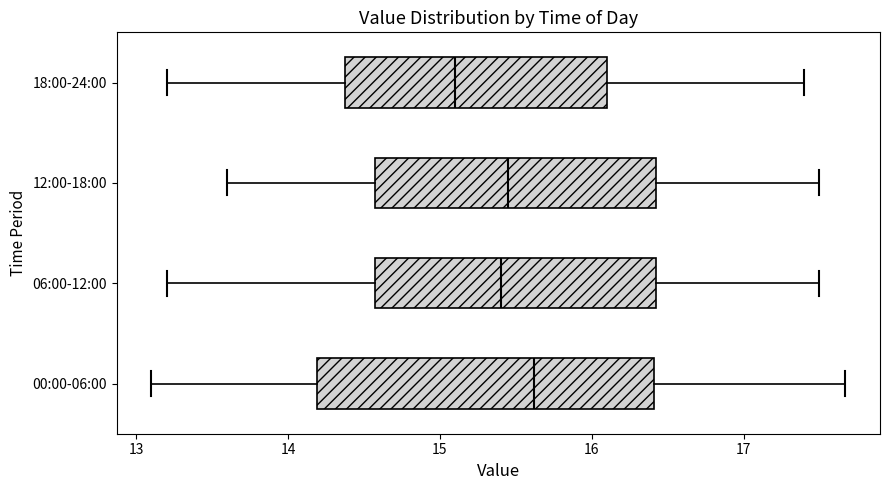

Reading bottom to top, read every box against the x-axis: the position of its median line, the range the box covers, and the ends of its whiskers. The values are not printed on the chart, so give them approximately, as read against the axis.

00:00-06:00: median 15.6, box 14.2 to 16.4, whiskers 13.1 to 17.7
06:00-12:00: median 15.4, box 14.6 to 16.4, whiskers 13.2 to 17.5
12:00-18:00: median 15.5, box 14.6 to 16.4, whiskers 13.6 to 17.5
18:00-24:00: median 15.1, box 14.4 to 16.1, whiskers 13.2 to 17.4